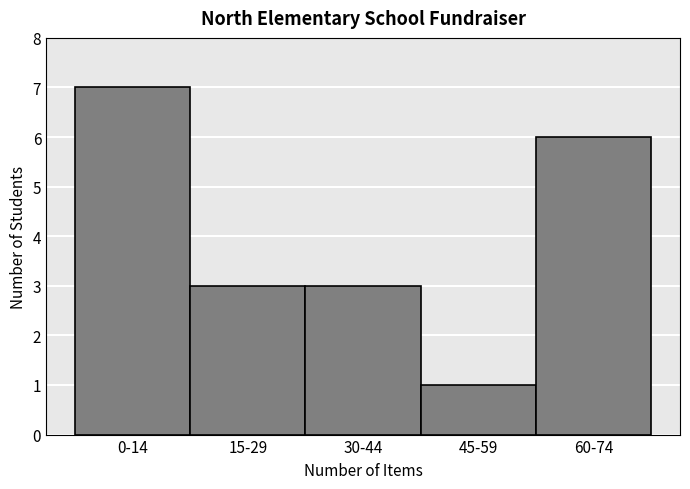

Reading left to right, extract all data points from this chart.

7	3	3	1	6